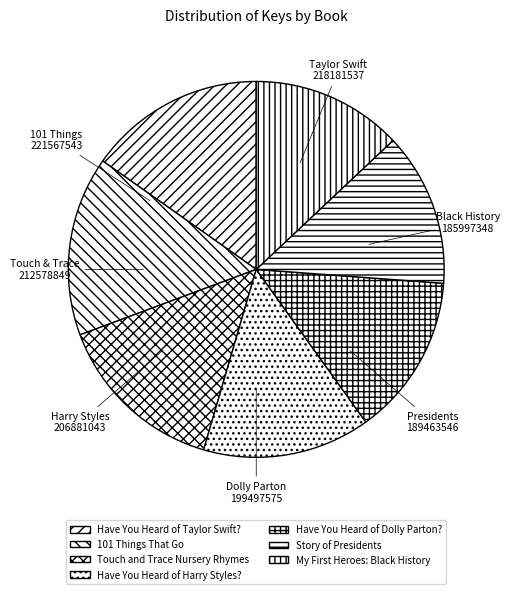

To the nearest percent, what is the average slice percentage?

14%